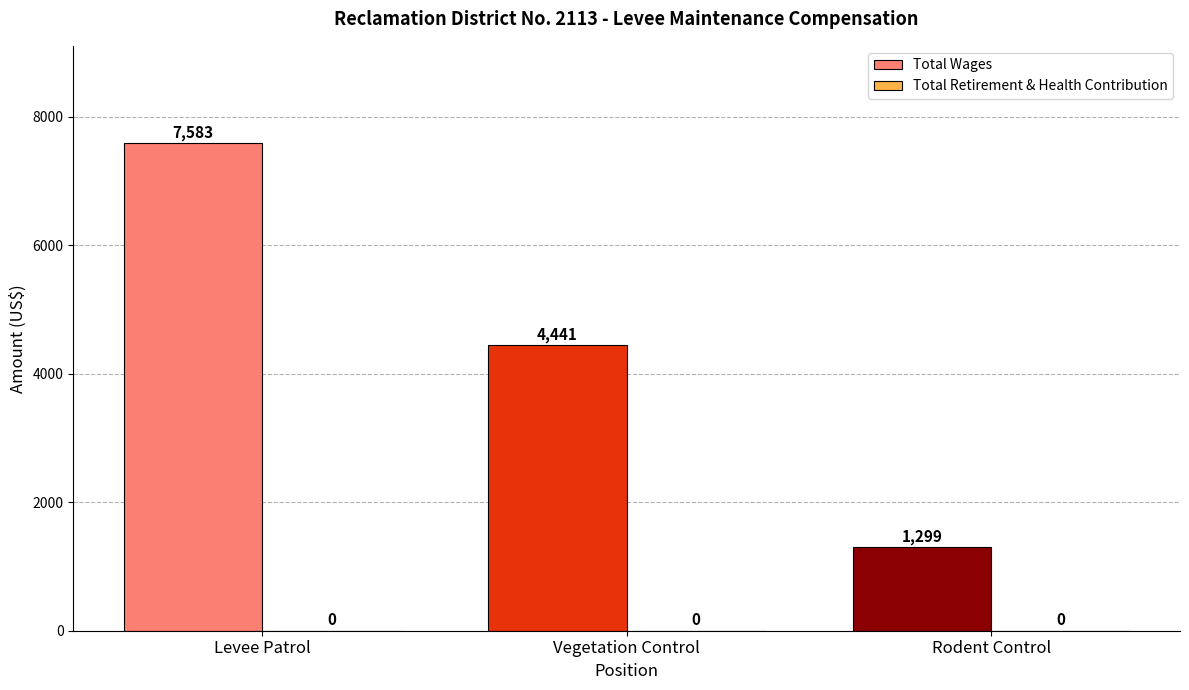

Reading right to left, transcribe all the data shown in this chart.

1299	4441	7583